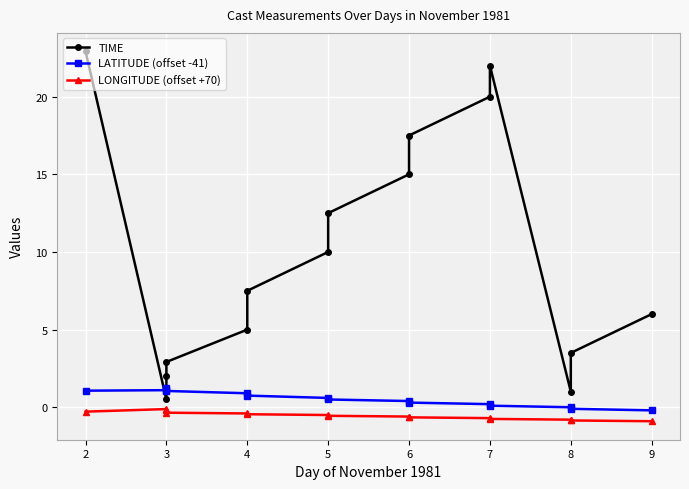

Which series ends up on top after the final intersection of LATITUDE (offset -41) and TIME?

TIME